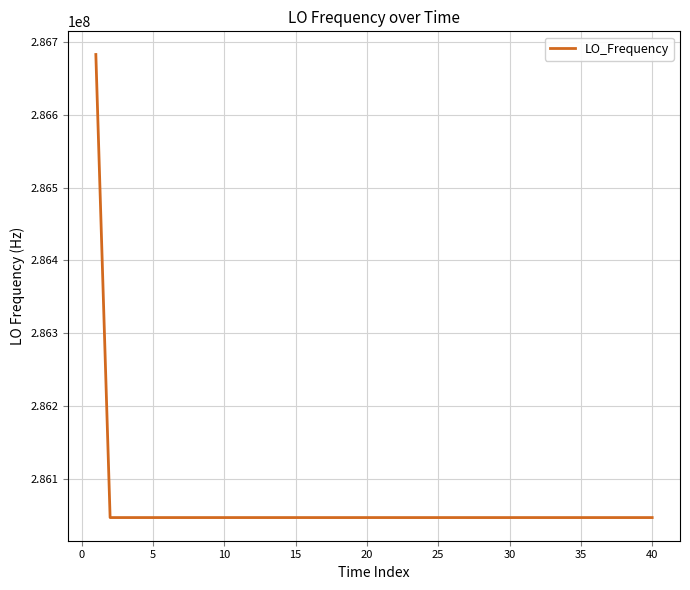

What is the maximum value shown in the chart?

286682705.4